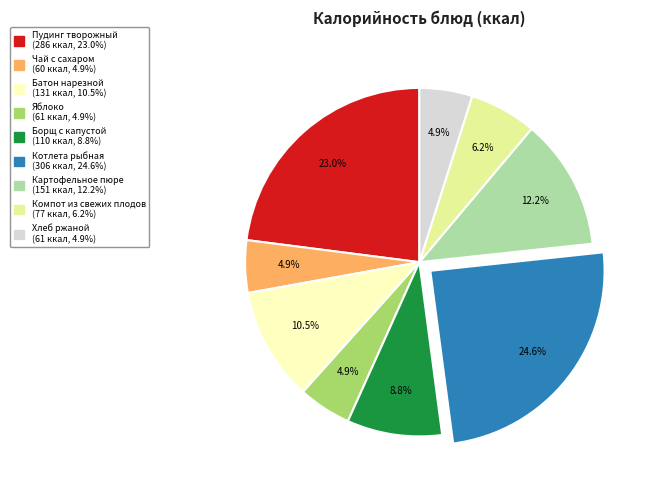

To the nearest percent, what percentage of the pie is Пудинг творожный?

23%